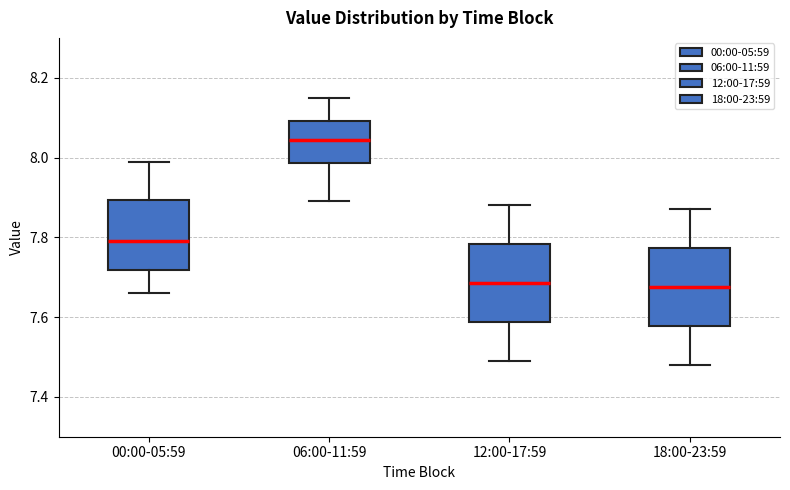

Where does the upper whisker of the box for 18:00-23:59 end on the y-axis? The values are not printed on the chart, so give them approximately, as read against the axis.

7.88